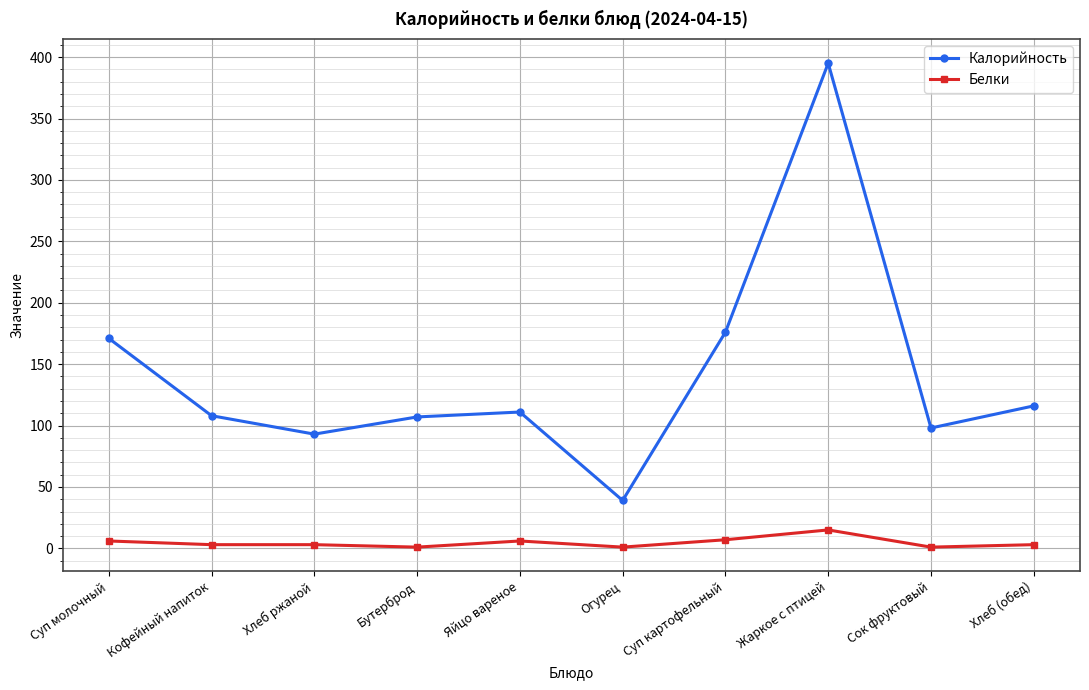

True or false: Калорийность has a value of 233 at Суп картофельный.

False